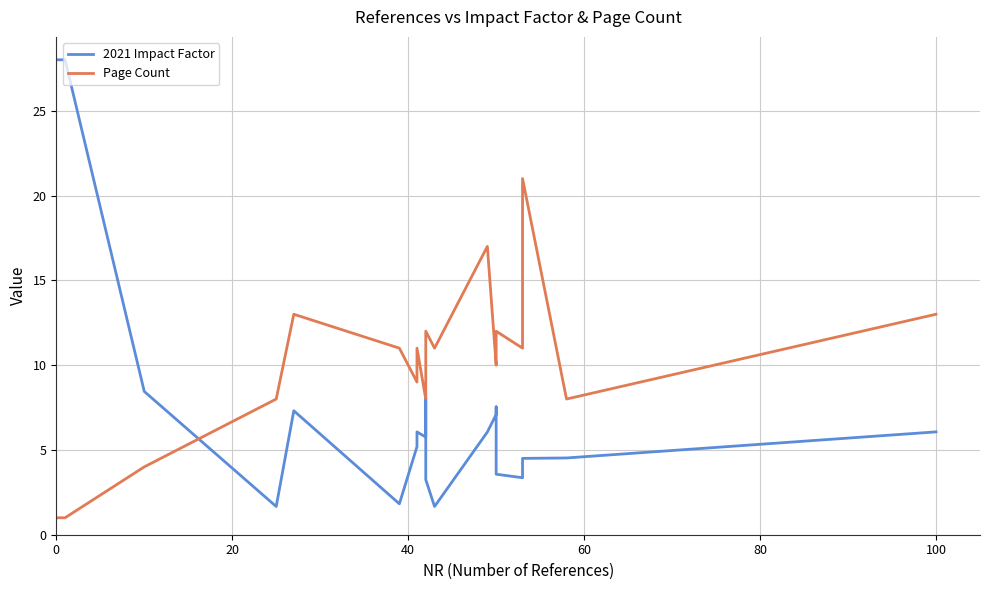

How many interior local peaks does the 2021 Impact Factor series have?

4